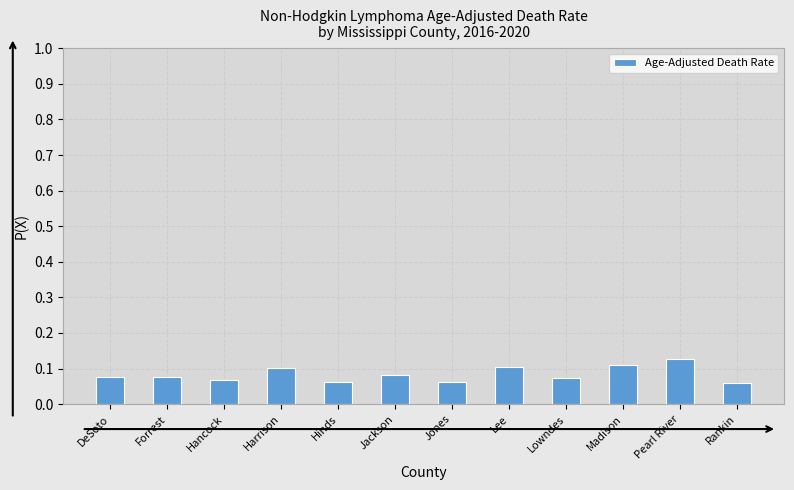

What is the sum of all values?

1.0